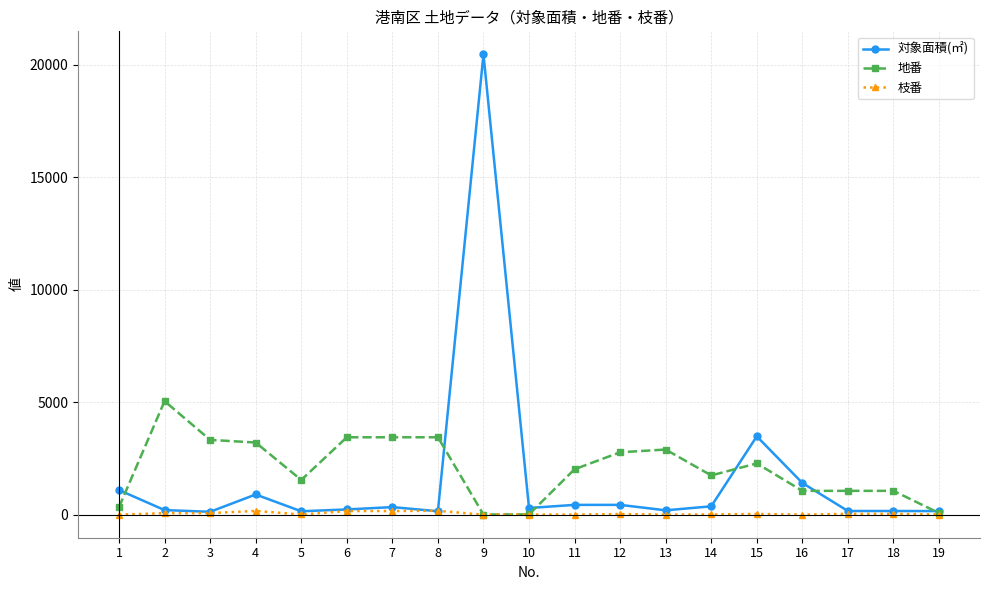

What is the total value across all series at 9?

20478.0